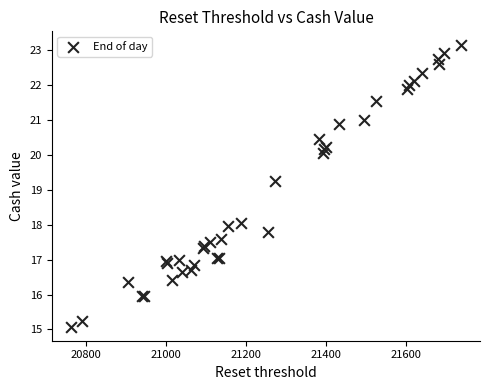

What Y value in the scatter plot is closest to 19?

19.2